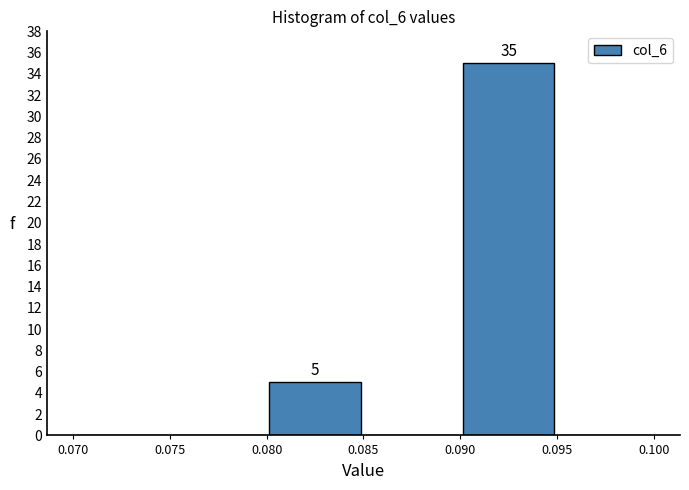

Which range on the x-axis has the tallest bar?

0.090 to 0.095